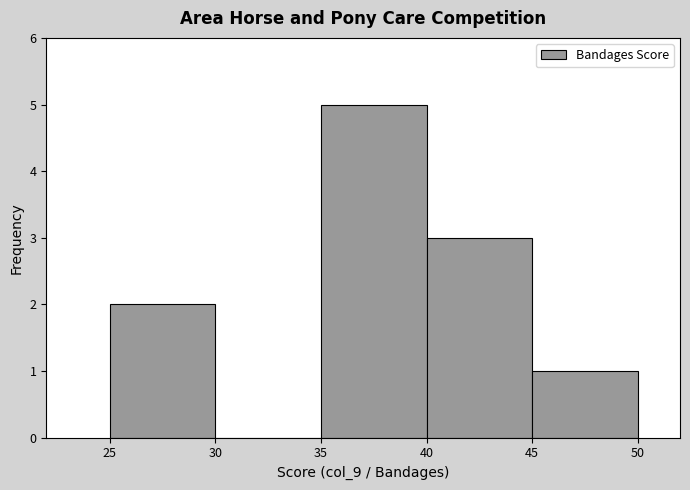

What is the height of the bar covering 35 to 40 on the x-axis? The values are not printed on the chart, so give them approximately, as read against the axis.

5